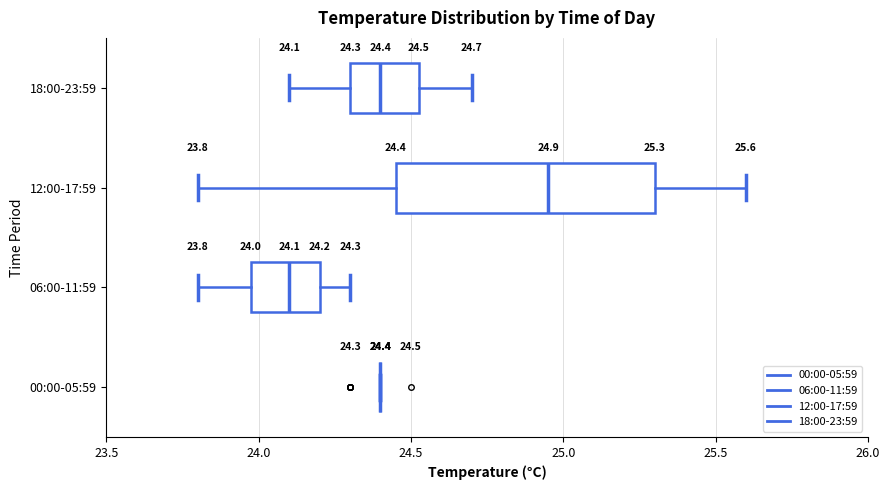

Which box is the widest, from its left edge to its right edge?

12:00-17:59